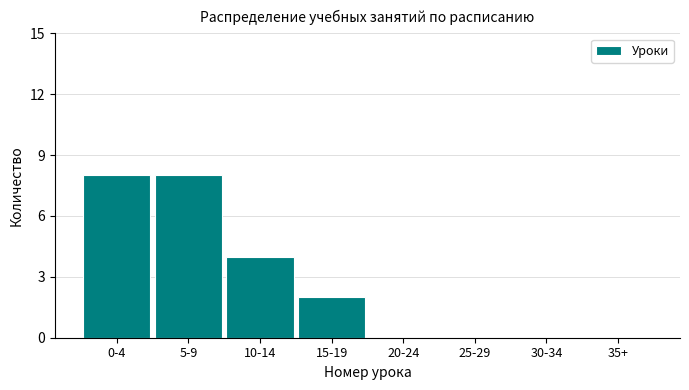

Reading left to right, transcribe all the data shown in this chart.

0-4=8	5-9=8	10-14=4	15-19=2	20-24=0	25-29=0	30-34=0	35+=0